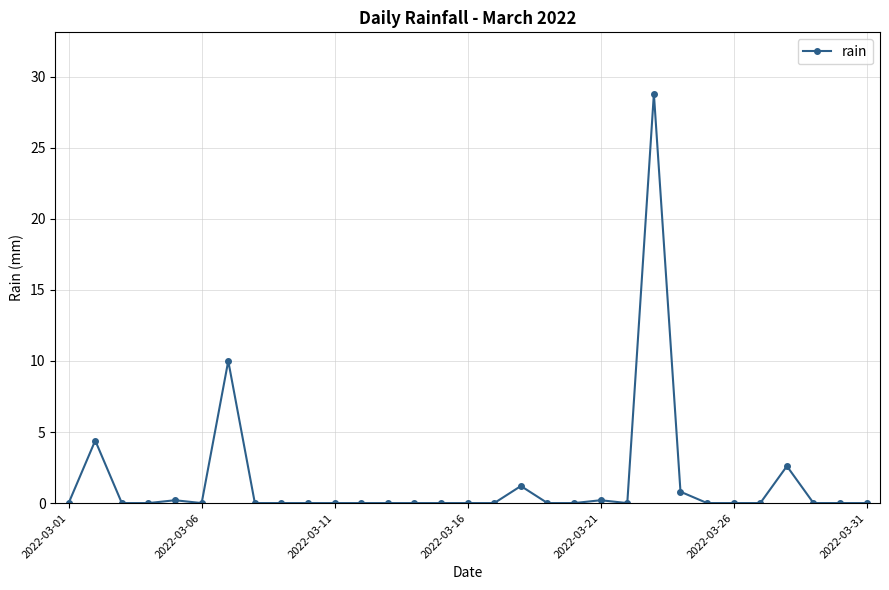

What is the value of the 24th point from the left?

0.8